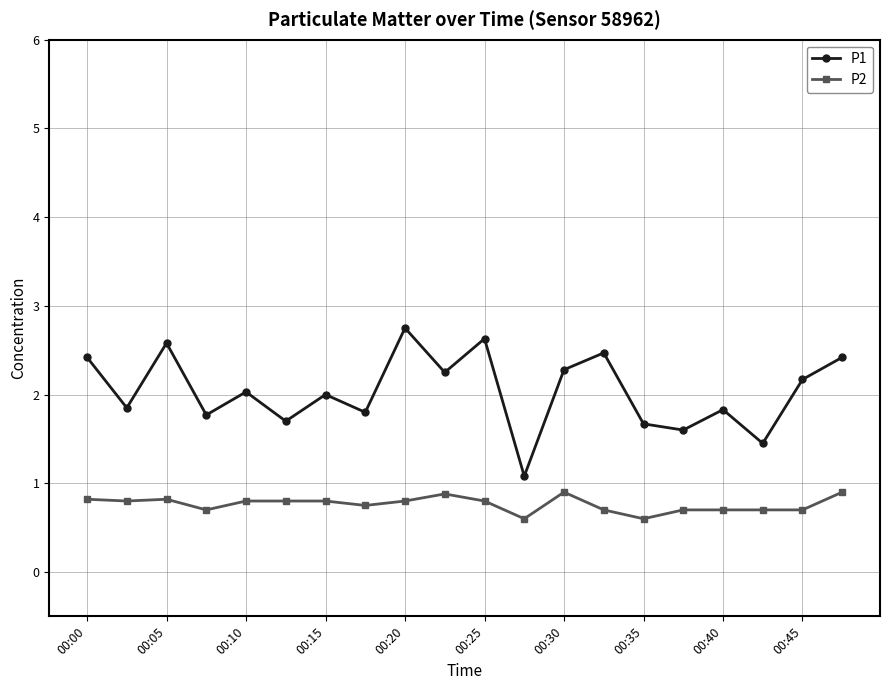

What is the sum of all P1 values?

40.8